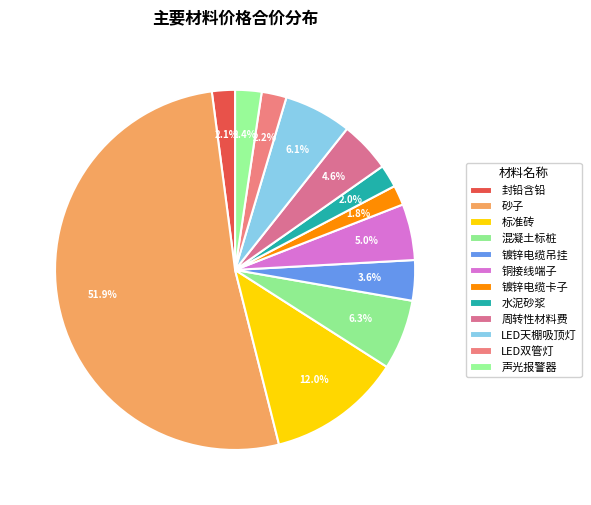

What is the ratio of the value at LED天棚吸顶灯 to the value at 封铅含铅?

2.9